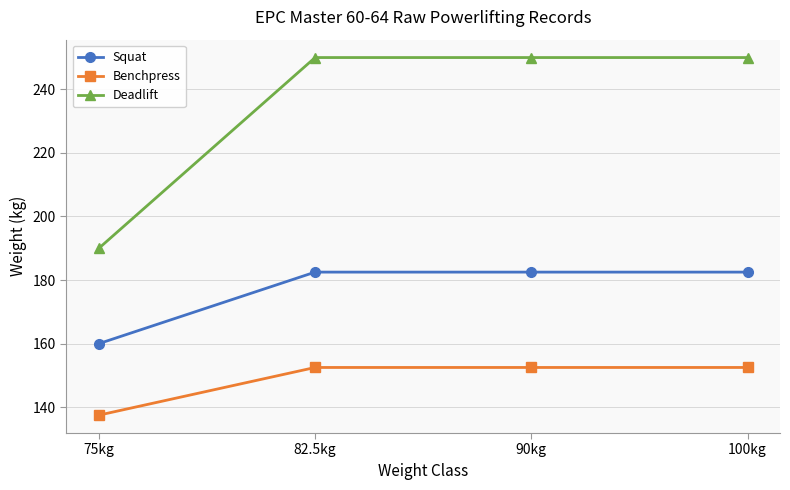

What are all the series names shown in the legend?

Squat, Benchpress, Deadlift